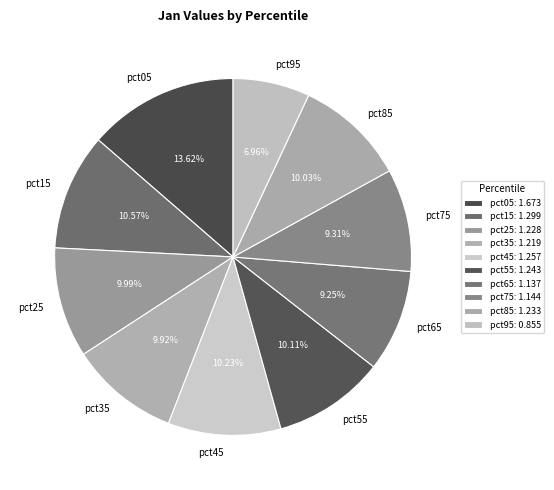

How many slices are in this pie chart?

10